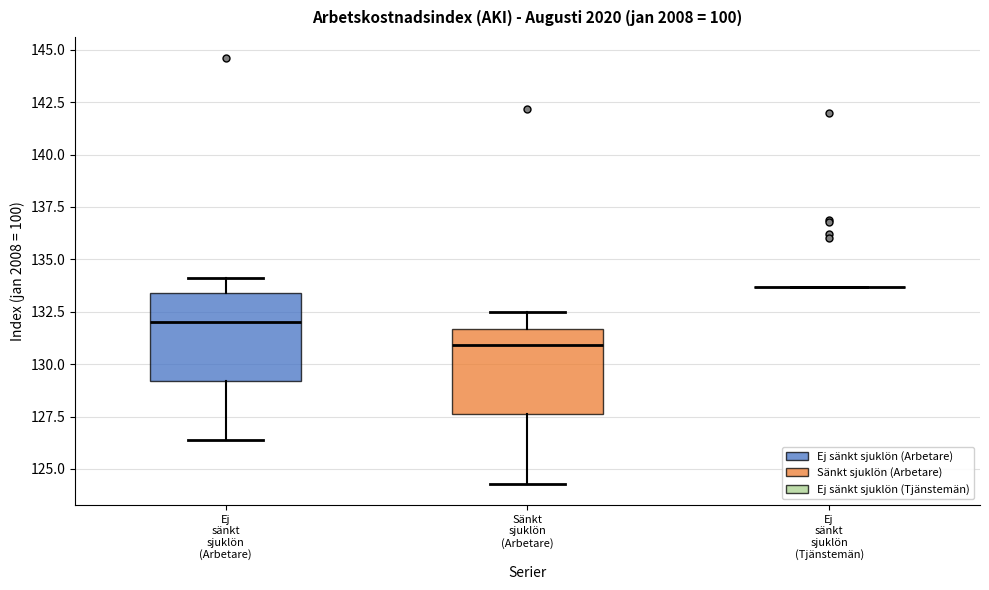

Reading left to right, read every box against the y-axis: the position of its median line, the range the box covers, and the ends of its whiskers. The values are not printed on the chart, so give them approximately, as read against the axis.

Ej sänkt sjuklön (Arbetare): median 132.0, box 129.0 to 133.5, whiskers 126.5 to 134.0
Sänkt sjuklön (Arbetare): median 131.0, box 127.5 to 131.5, whiskers 124.5 to 132.5
Ej sänkt sjuklön (Tjänstemän): box collapsed to a line at 133.5, whiskers 133.5 to 133.5